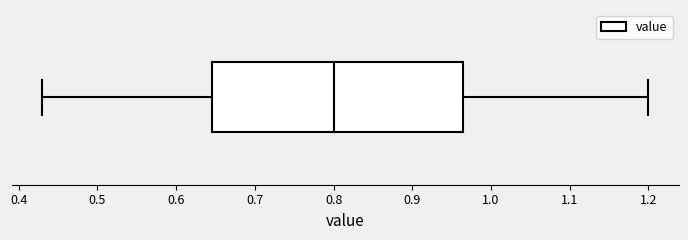

Read this box plot against the x-axis: the position of the median line, the range covered by the box, and the ends of both whiskers. The values are not printed on the chart, so give them approximately, as read against the axis.

median 0.80, box 0.65 to 0.97, whiskers 0.43 to 1.20